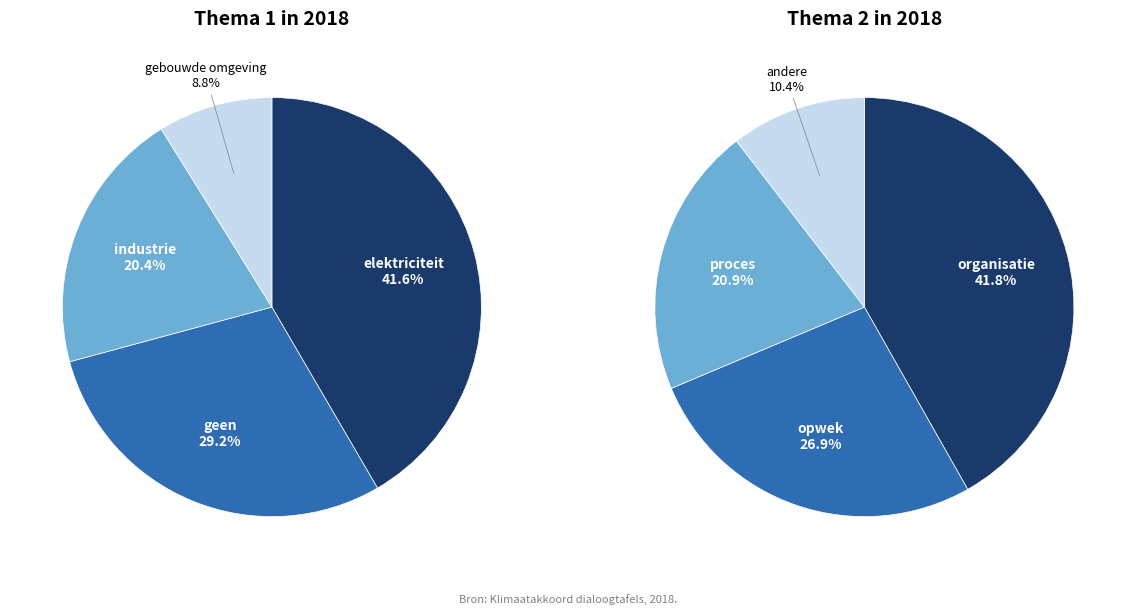

Does any single category account for the majority?

No